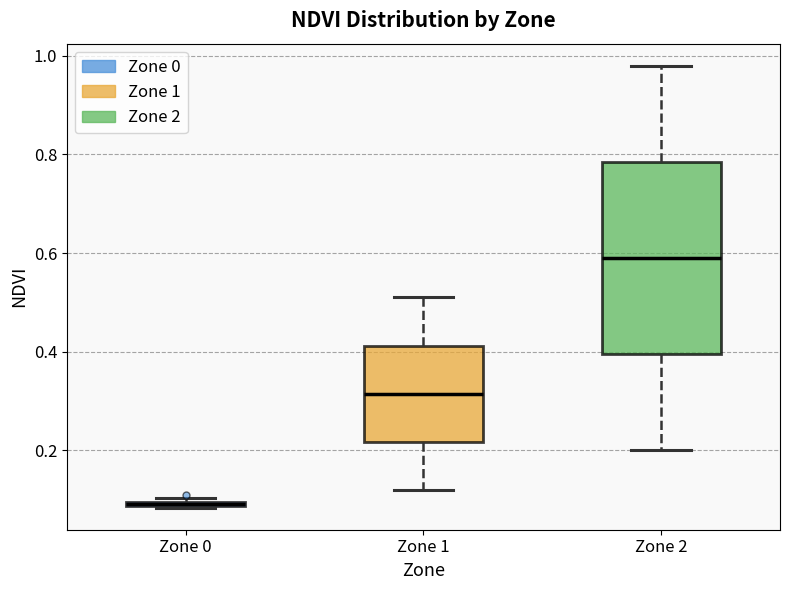

Which box is the tallest, from its lower edge to its upper edge?

Zone 2